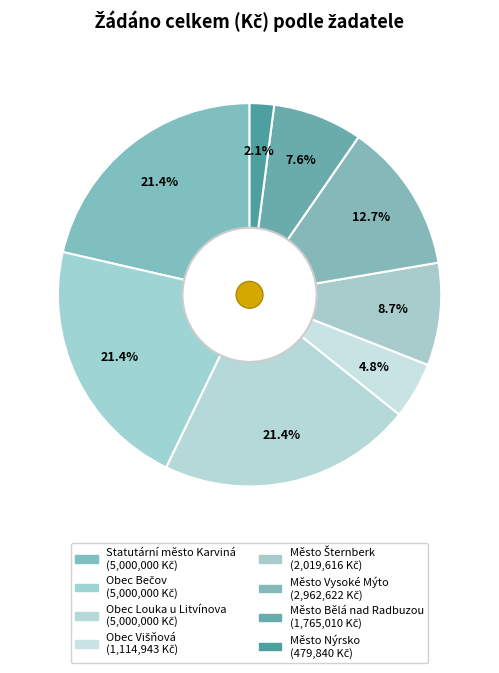

How many segments does this pie chart have?

8